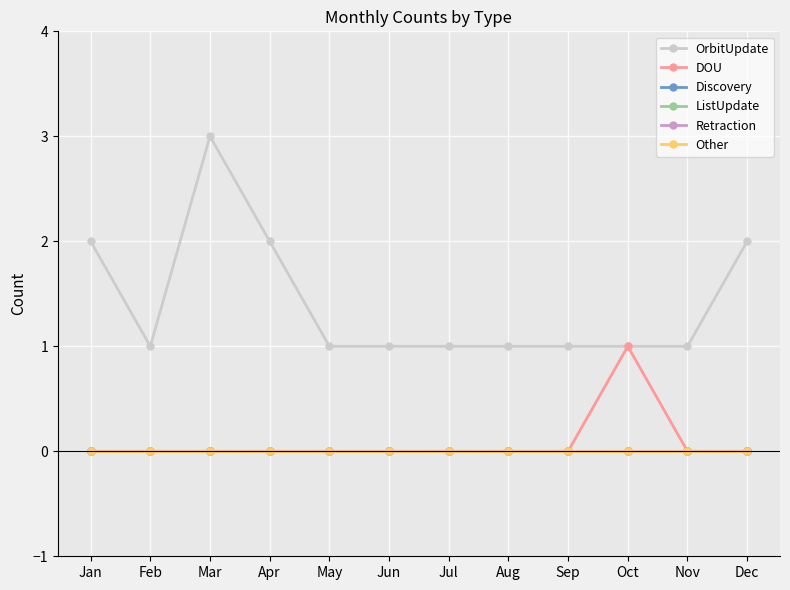

Does the chart have visible grid lines?

Yes